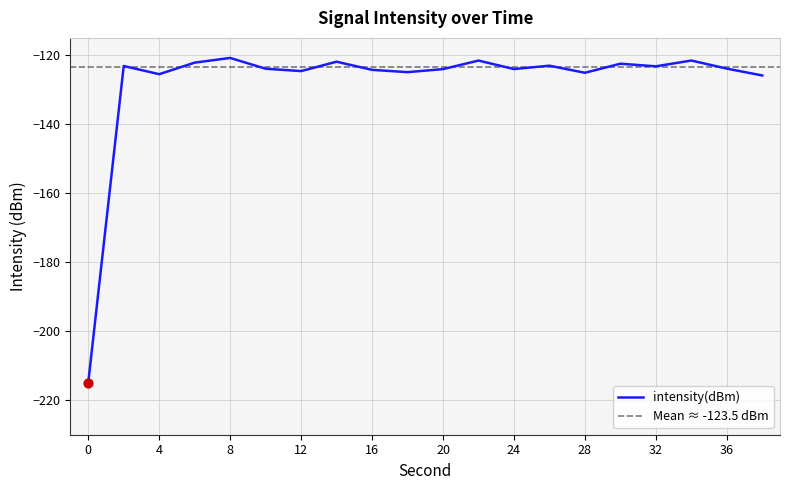

Which has a higher value, 0 or 2?

2